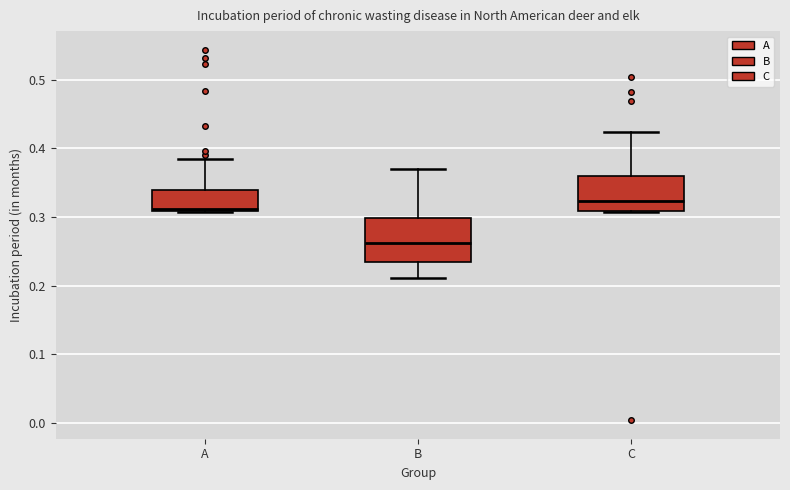

Which box's median line is the lowest?

B